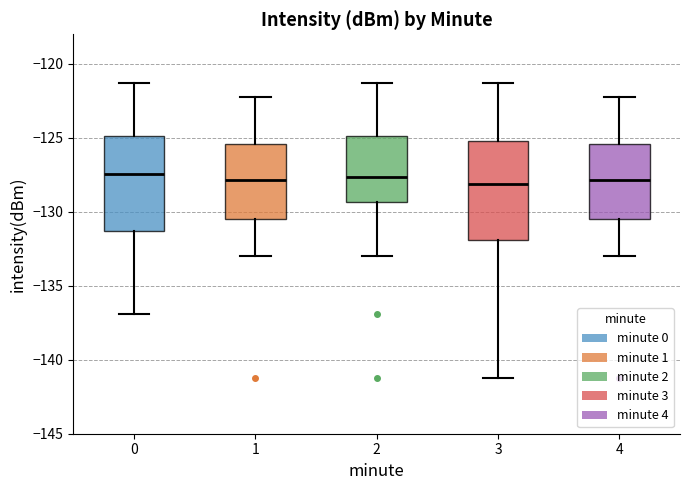

Where does the lower whisker of the box at x = 2 end on the y-axis? The values are not printed on the chart, so give them approximately, as read against the axis.

-133.0